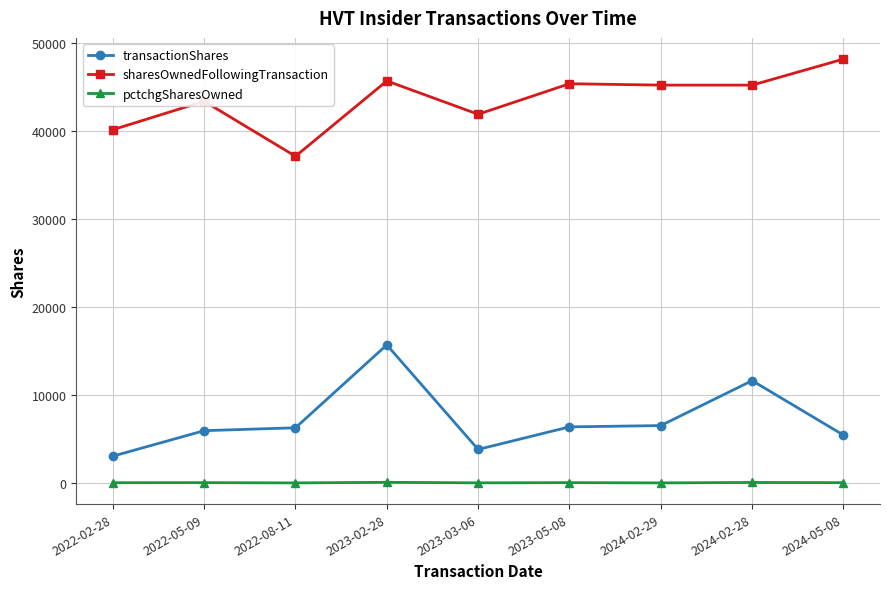

How many values in the sharesOwnedFollowingTransaction series are below 45193?

4